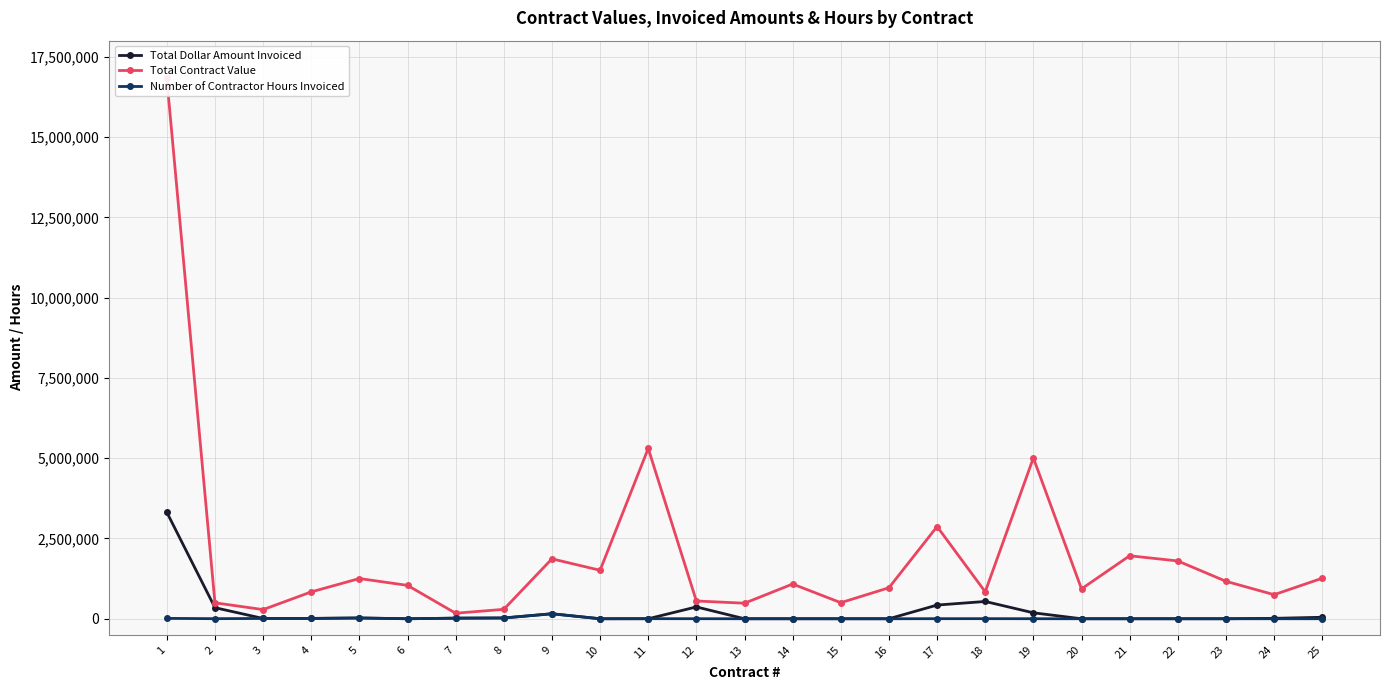

True or false: Number of Contractor Hours Invoiced and Total Dollar Amount Invoiced cross at least once.

True